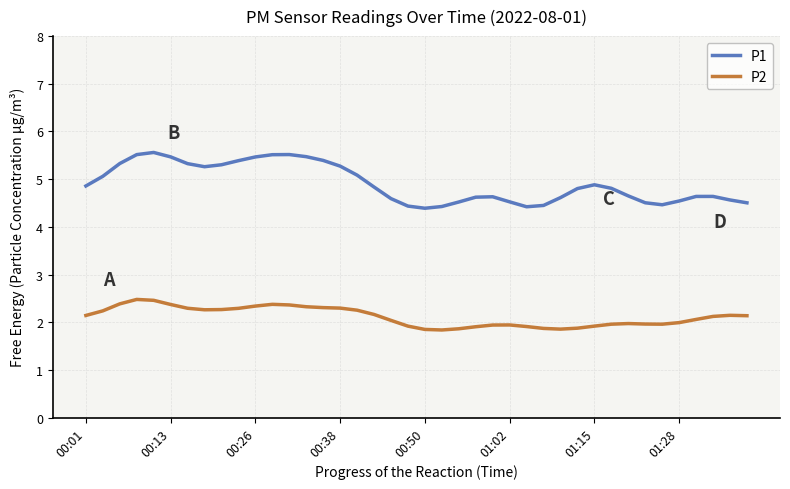

Which series has the largest range (max minus min)?

P1